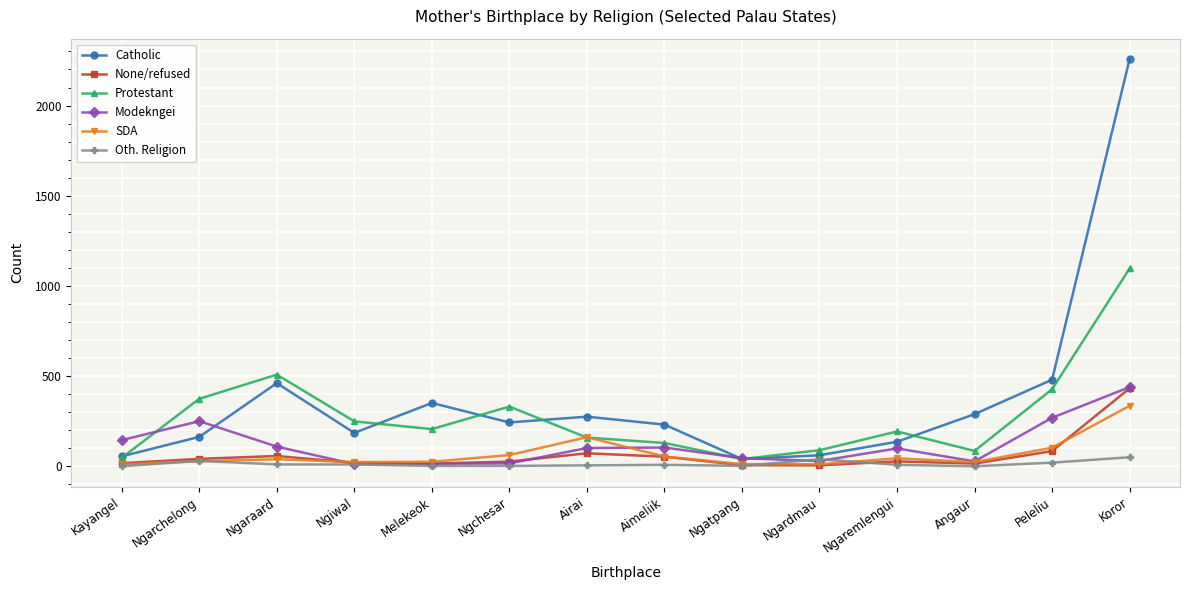

What is the sum of all Modekngei values?

1659